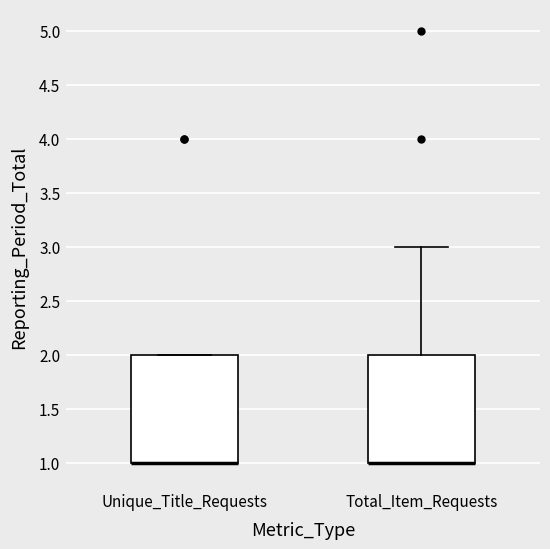

Reading left to right, transcribe this box plot: for each box, give where its median line is, the range the box spans, and where its two whiskers end, as read against the y-axis. The values are not printed on the chart, so give them approximately, as read against the axis.

Unique_Title_Requests: median 1 (drawn on the box's lower edge), box 1 to 2, whiskers 1 to 2
Total_Item_Requests: median 1 (drawn on the box's lower edge), box 1 to 2, whiskers 1 to 3